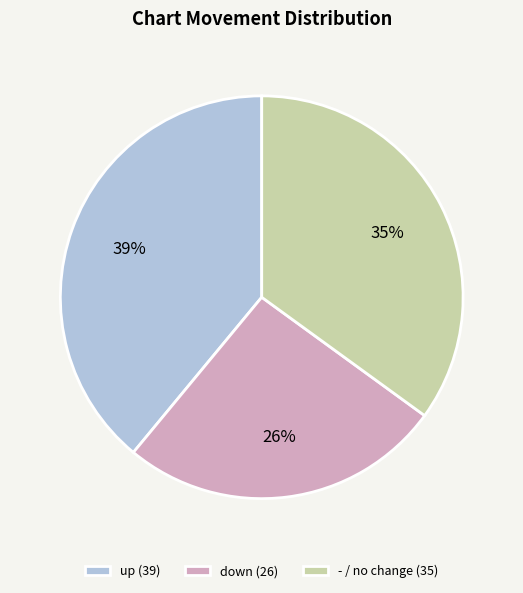

Which category has the biggest portion of the pie?

up